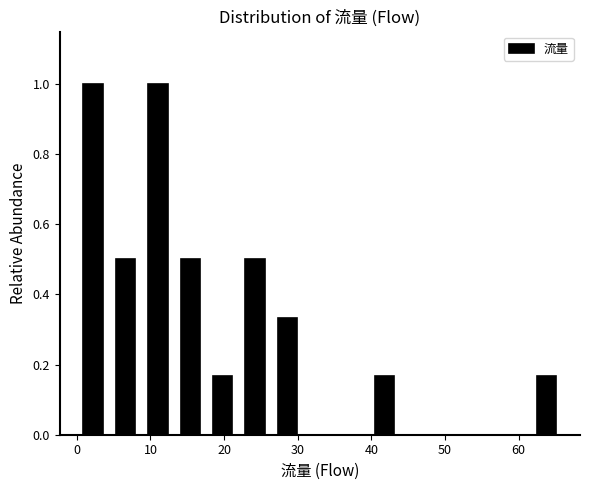

Reading left to right, list every bar in this chart as the range it spans on the x-axis followed by its height. Neither the bar edges nor the heights are printed on the chart, so give them approximately, as read against the axes.

0.0 to 4.4: 1.00
4.4 to 8.8: 0.50
8.8 to 13.2: 1.00
13.2 to 17.6: 0.50
17.6 to 22.0: 0.16
22.0 to 26.4: 0.50
26.4 to 30.8: 0.34
30.8 to 35.2: 0
35.2 to 39.6: 0
39.6 to 44.0: 0.16
44.0 to 48.4: 0
48.4 to 52.8: 0
52.8 to 57.2: 0
57.2 to 61.6: 0
61.6 to 66.0: 0.16